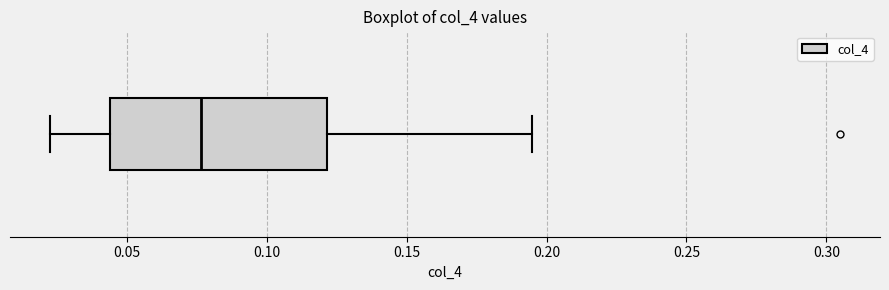

Where does the left whisker of the box end on the x-axis? The values are not printed on the chart, so give them approximately, as read against the axis.

0.020